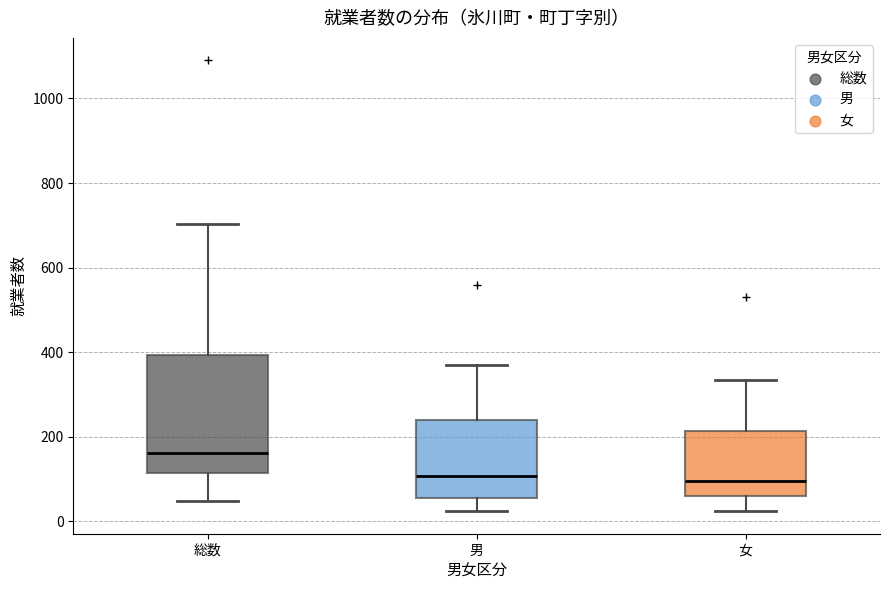

Where does the median line of the box for 総数 sit on the y-axis? The values are not printed on the chart, so give them approximately, as read against the axis.

160